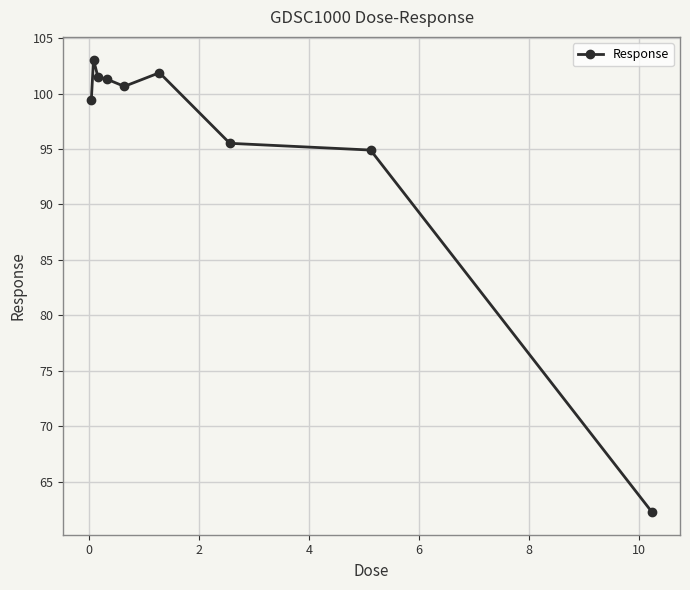

What is the difference between the second highest and minimum values?

39.6